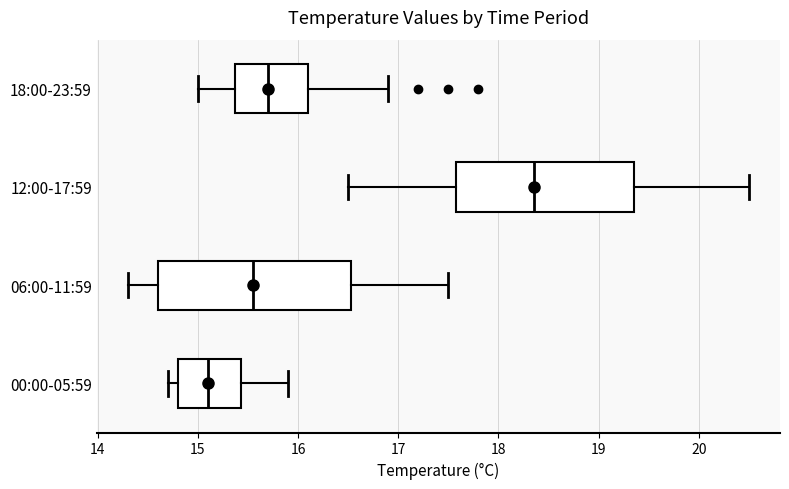

Reading bottom to top, read every box against the x-axis: the position of its median line, the range the box covers, and the ends of its whiskers. The values are not printed on the chart, so give them approximately, as read against the axis.

00:00-05:59: median 15.1, box 14.8 to 15.4, whiskers 14.7 to 15.9
06:00-11:59: median 15.6, box 14.6 to 16.5, whiskers 14.3 to 17.5
12:00-17:59: median 18.4, box 17.6 to 19.4, whiskers 16.5 to 20.5
18:00-23:59: median 15.7, box 15.4 to 16.1, whiskers 15.0 to 16.9